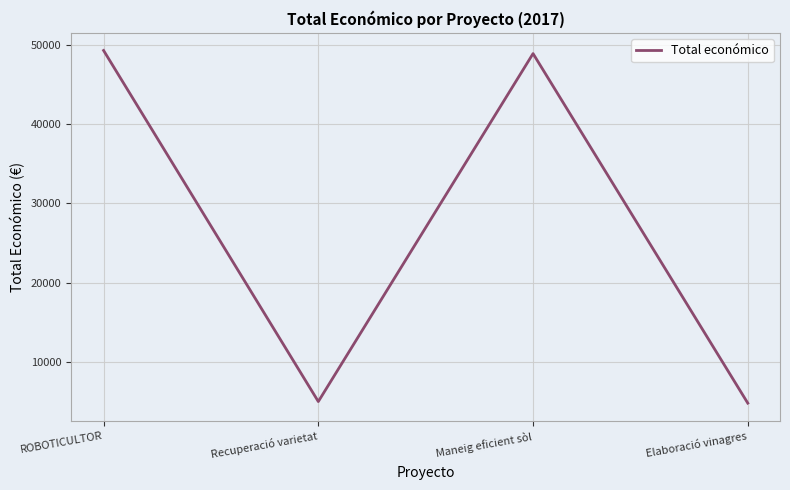

What position from the left is Maneig eficient sòl?

3